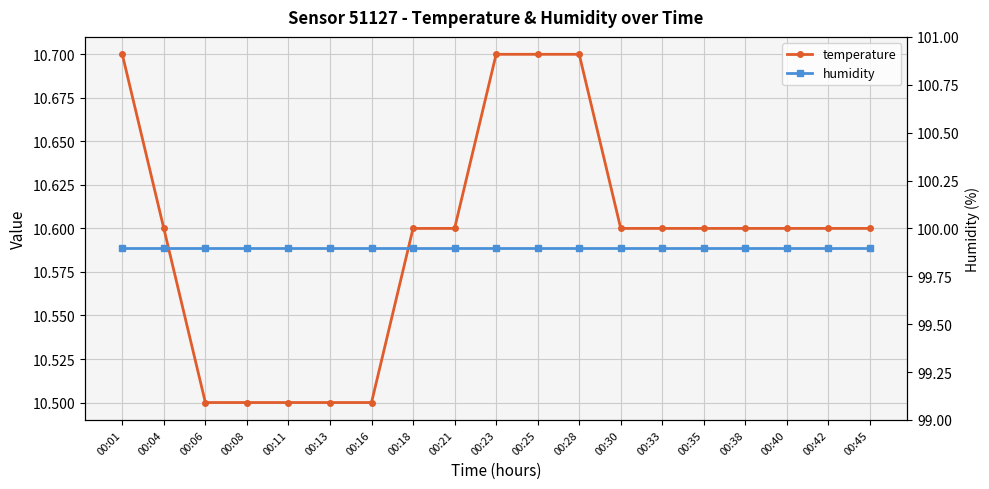

Which series has the widest spread of values?

temperature